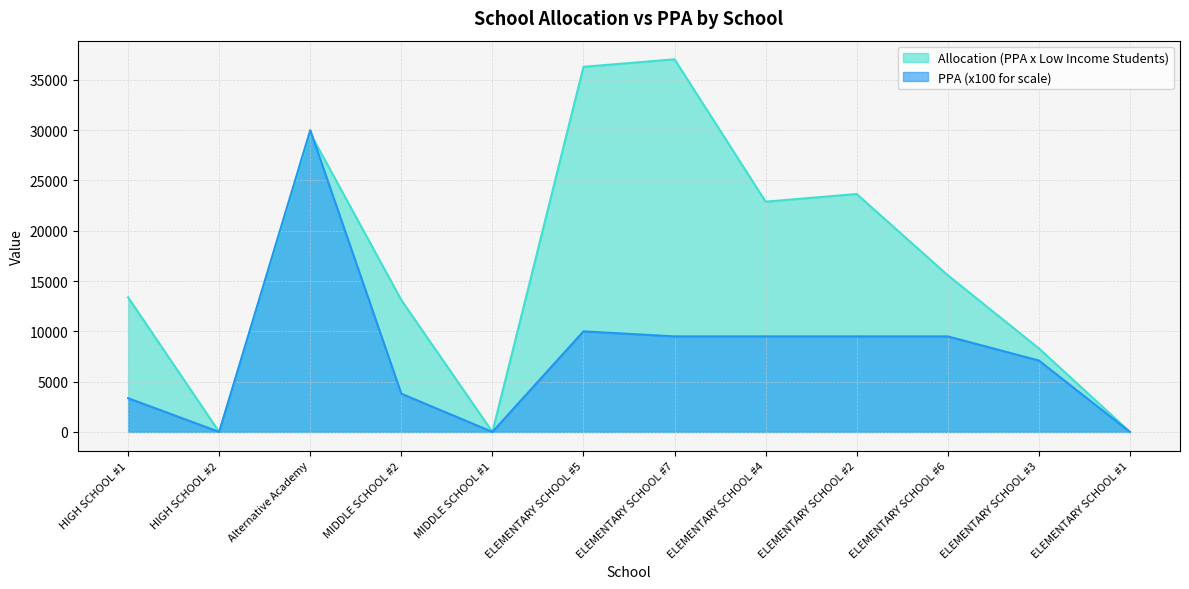

Which series has the largest range (max minus min)?

Allocation (PPA x Low Income Students)